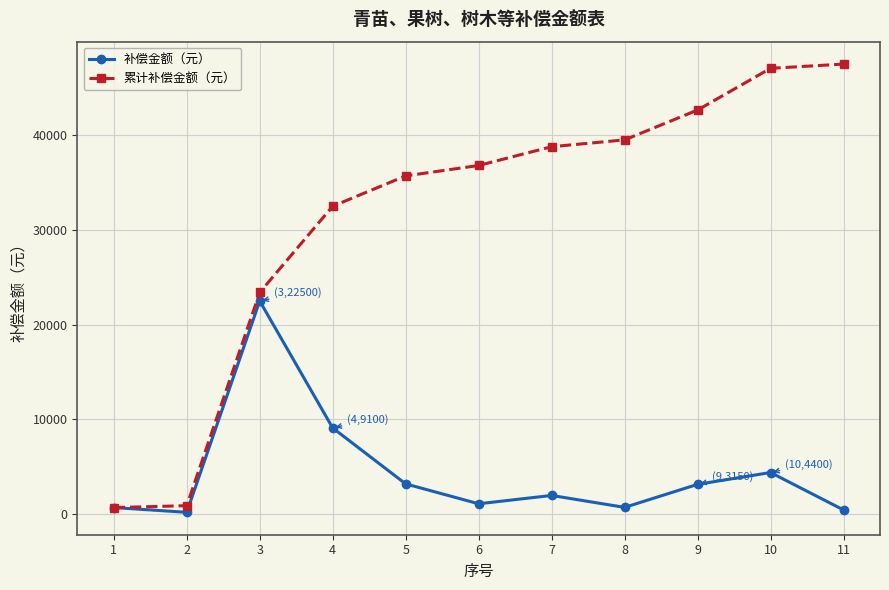

Does the chart have visible grid lines?

Yes